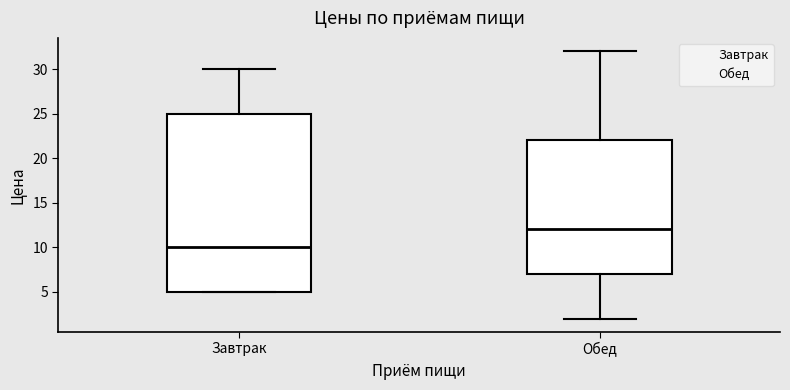

Where is the lower edge of the box for Завтрак on the y-axis? The values are not printed on the chart, so give them approximately, as read against the axis.

5